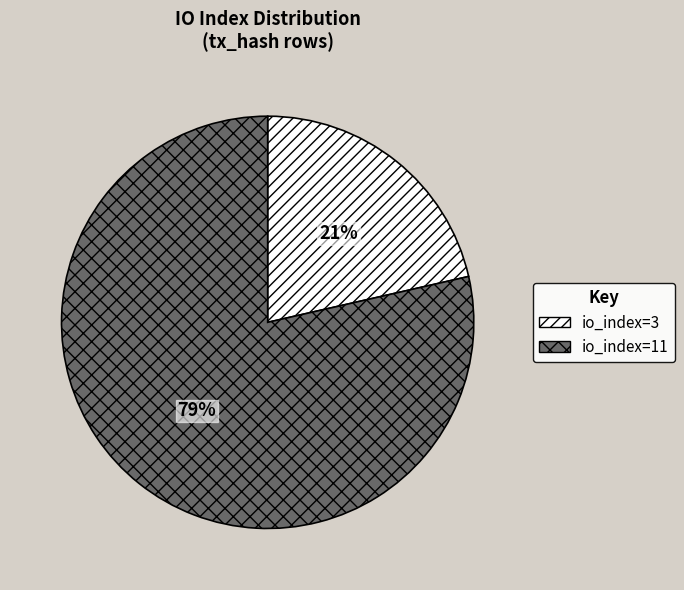

Which has a higher value, io_index=3 or io_index=11?

io_index=11